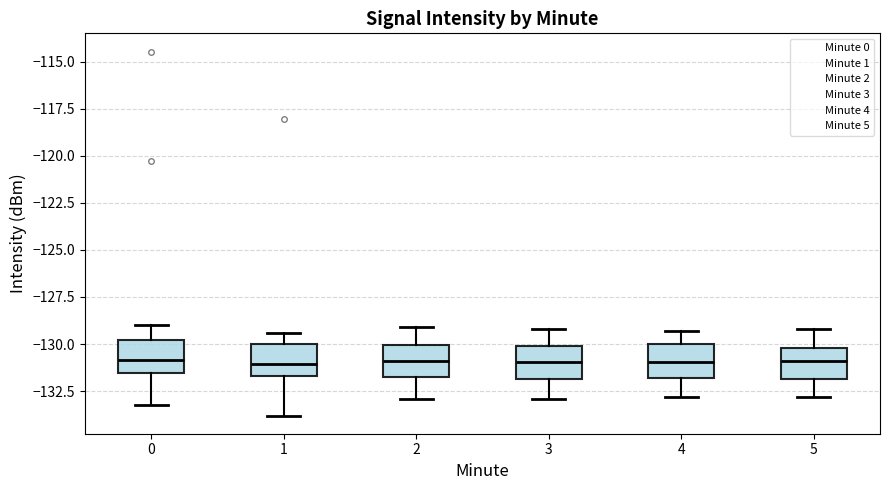

Reading left to right, transcribe this box plot: for each box, give where its median line is, the range the box spans, and where its two whiskers end, as read against the y-axis. The values are not printed on the chart, so give them approximately, as read against the axis.

0: median -131.0, box -131.5 to -130.0, whiskers -133.0 to -129.0
1: median -131.0, box -131.5 to -130.0, whiskers -134.0 to -129.5
2: median -131.0, box -132.0 to -130.0, whiskers -133.0 to -129.0
3: median -131.0, box -132.0 to -130.0, whiskers -133.0 to -129.0
4: median -131.0, box -132.0 to -130.0, whiskers -133.0 to -129.5
5: median -131.0, box -132.0 to -130.0, whiskers -133.0 to -129.0